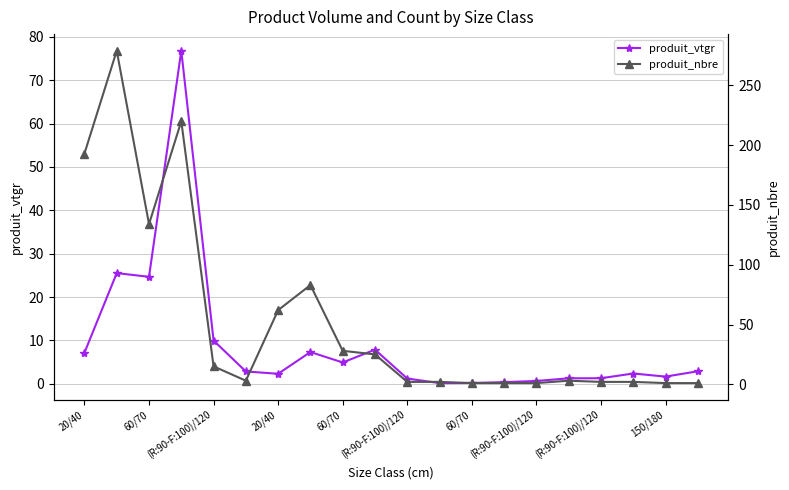

List the series in order of their peak value, highest first.

produit_nbre, produit_vtgr